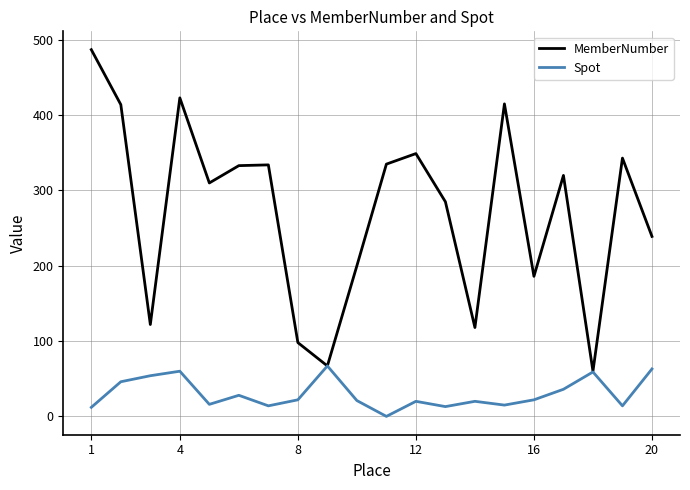

What is the greatest value displayed?

487